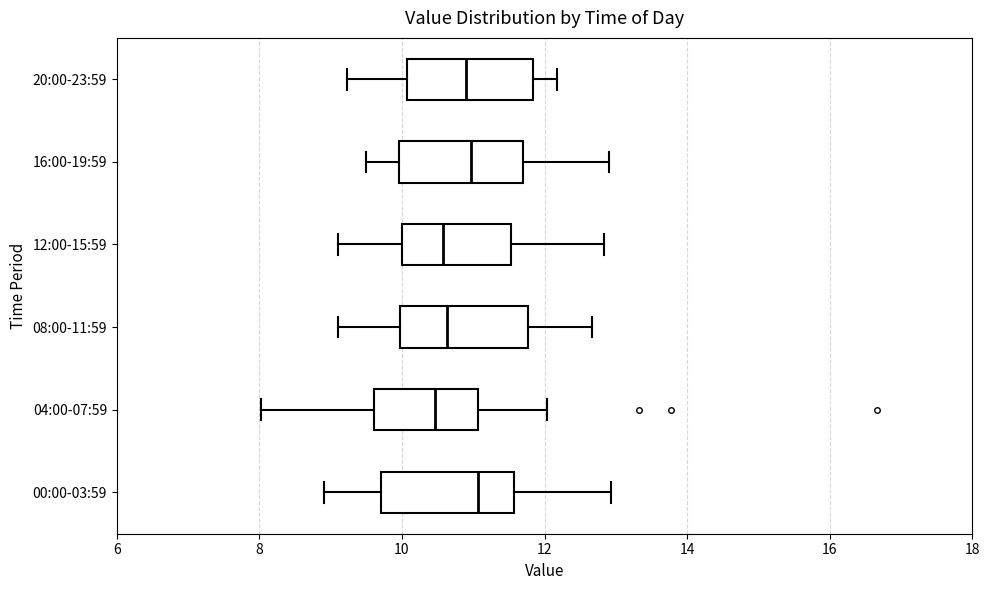

Reading bottom to top, read every box against the x-axis: the position of its median line, the range the box covers, and the ends of its whiskers. The values are not printed on the chart, so give them approximately, as read against the axis.

00:00-03:59: median 11.0, box 9.8 to 11.6, whiskers 9.0 to 13.0
04:00-07:59: median 10.4, box 9.6 to 11.0, whiskers 8.0 to 12.0
08:00-11:59: median 10.6, box 10.0 to 11.8, whiskers 9.2 to 12.6
12:00-15:59: median 10.6, box 10.0 to 11.6, whiskers 9.2 to 12.8
16:00-19:59: median 11.0, box 10.0 to 11.8, whiskers 9.6 to 13.0
20:00-23:59: median 11.0, box 10.0 to 11.8, whiskers 9.2 to 12.2